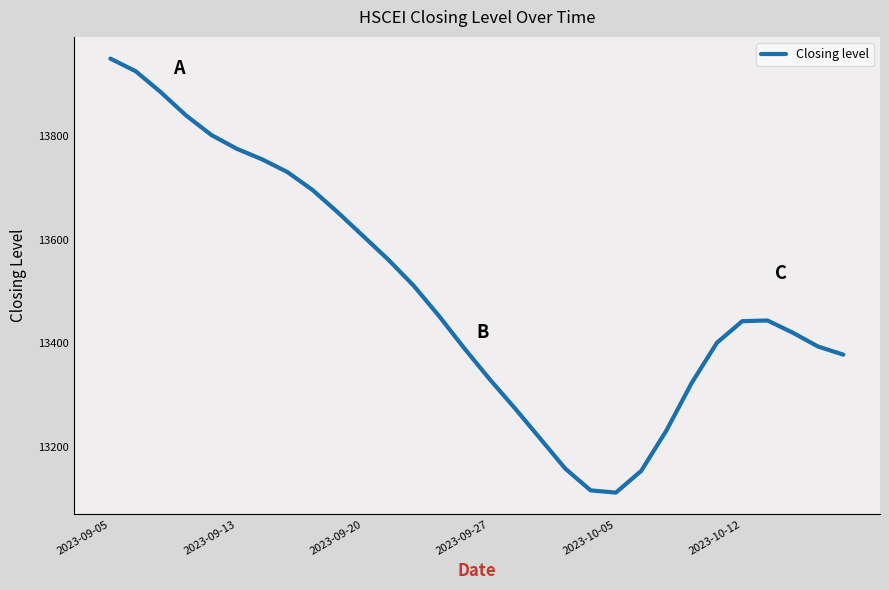

What is the average value?

13497.4